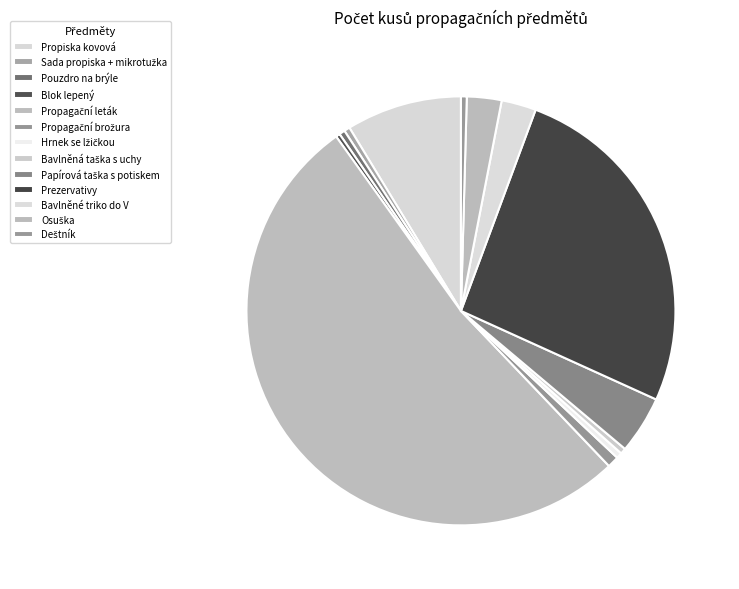

How many segments does this pie chart have?

13